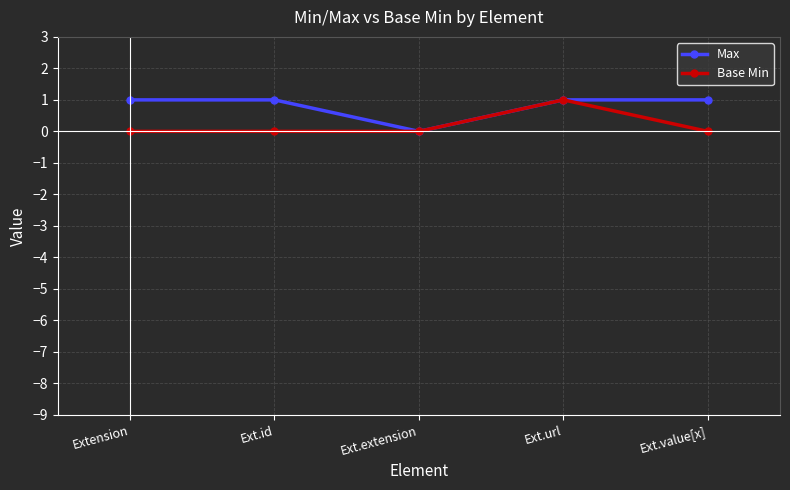

What value does the Max series have at Ext.id?

1